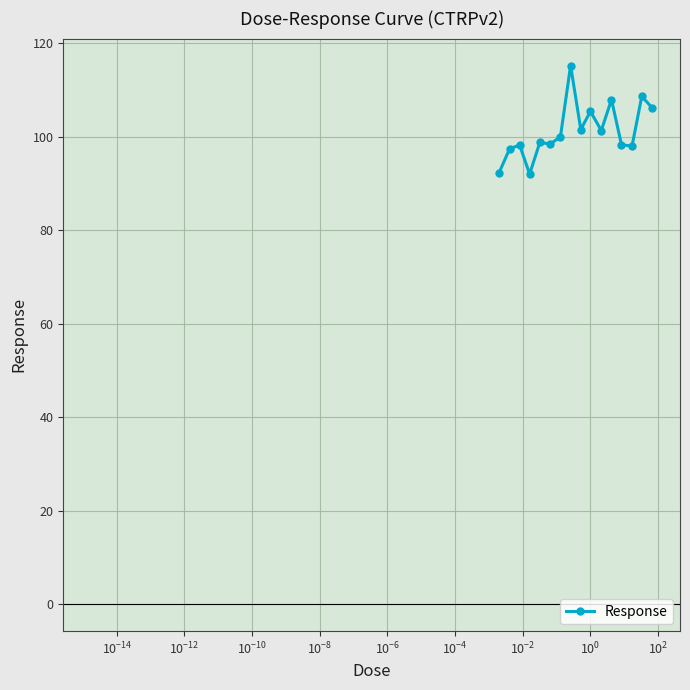

True or false: there are more than 2 points higher than both neighbors.

True